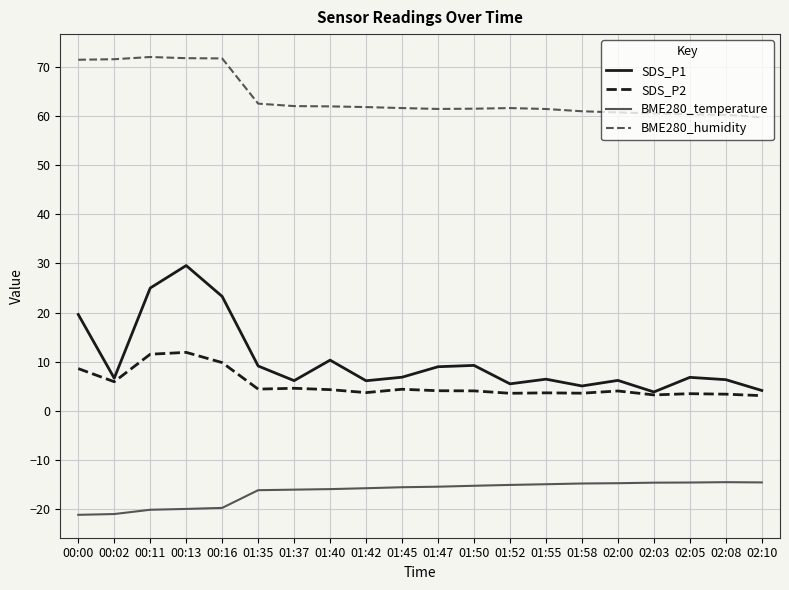

List the series in order of their peak value, lowest first.

BME280_temperature, SDS_P2, SDS_P1, BME280_humidity